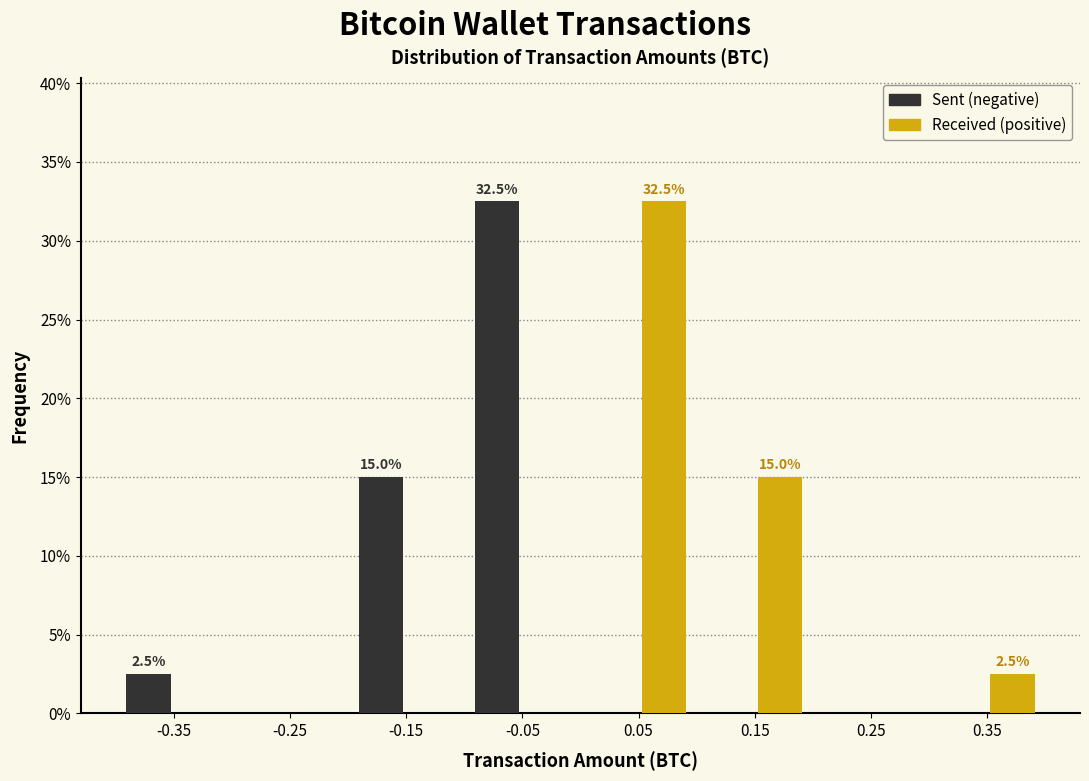

In the Sent (negative) series, which range on the x-axis has the tallest bar?

-0.1 to 0.0